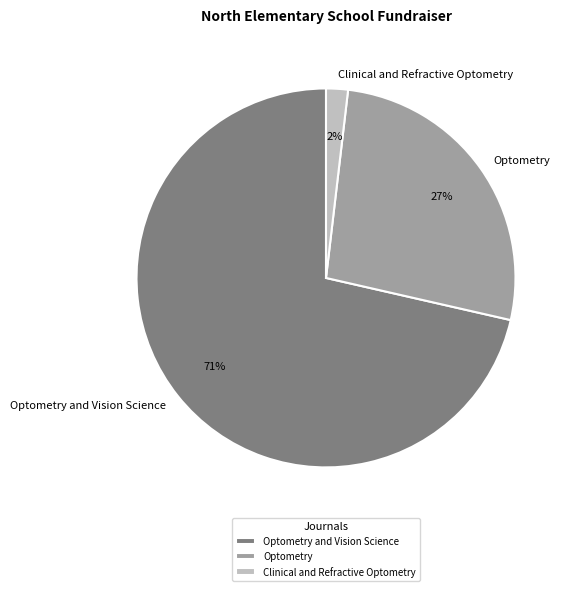

The Clinical and Refractive Optometry slice represents 2% of the pie. True or false?

True